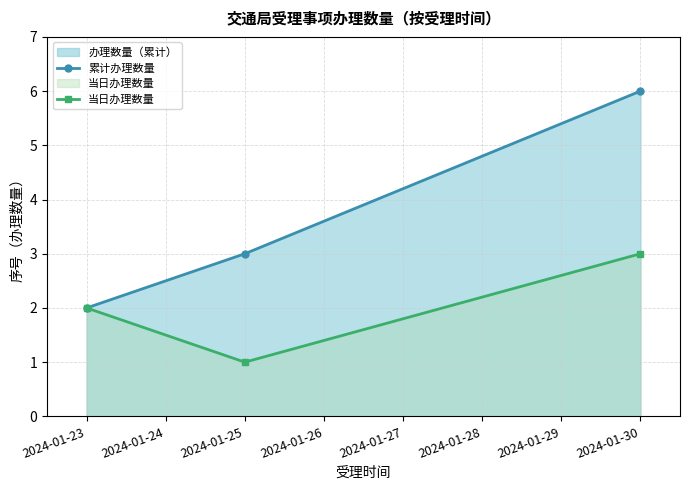

How many data points in 累计办理数量 are less than 3?

1